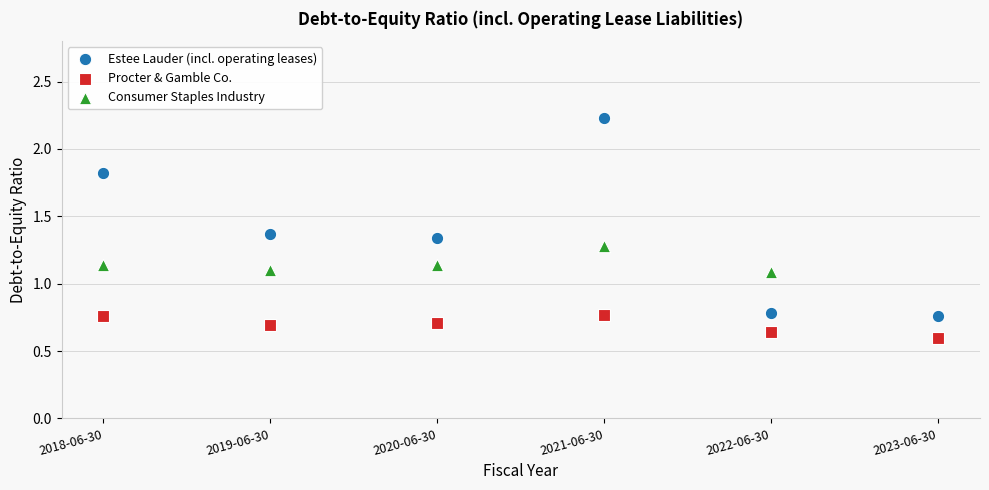

Which series has the widest spread of Y values?

Estee Lauder (incl. operating leases)